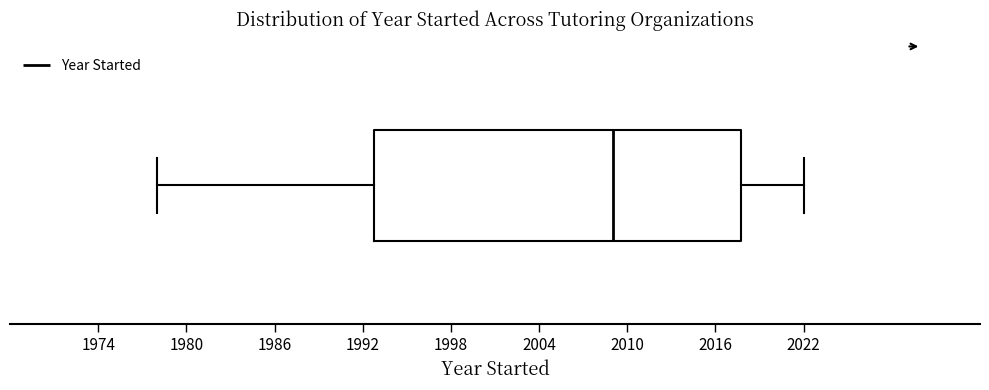

Transcribe this box plot: give where the median line is, the range the box spans, and where the two whiskers end, as read against the x-axis. The values are not printed on the chart, so give them approximately, as read against the axis.

median 2009, box 1993 to 2018, whiskers 1978 to 2022